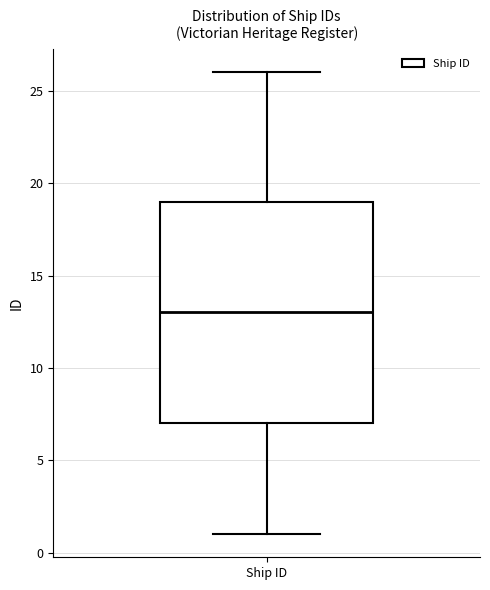

Transcribe this box plot: give where the median line is, the range the box spans, and where the two whiskers end, as read against the y-axis. The values are not printed on the chart, so give them approximately, as read against the axis.

median 13, box 7 to 19, whiskers 1 to 26